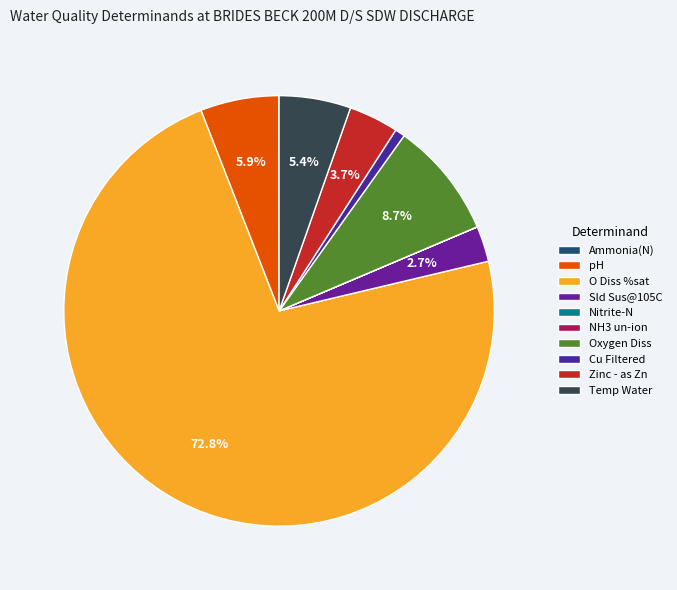

The pH slice represents 6% of the pie. True or false?

True